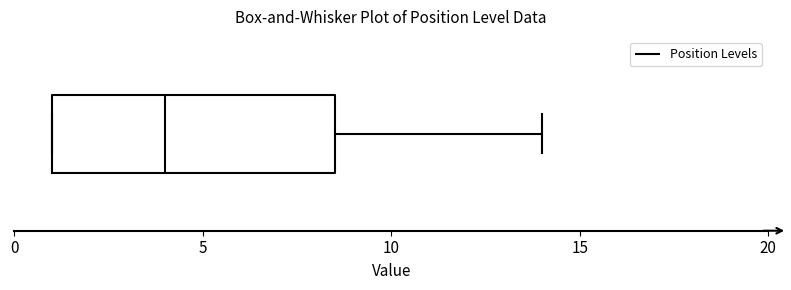

Read this box plot against the x-axis: the position of the median line, the range covered by the box, and the ends of both whiskers. The values are not printed on the chart, so give them approximately, as read against the axis.

median 4.0, box 1.0 to 8.5, whiskers 1.0 to 14.0